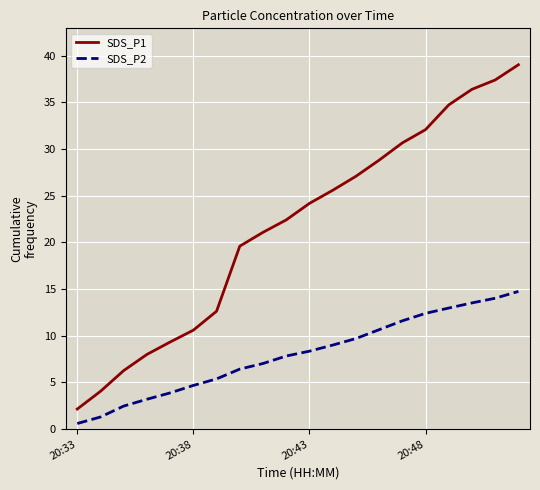

Which series has the largest total across all categories?

SDS_P1